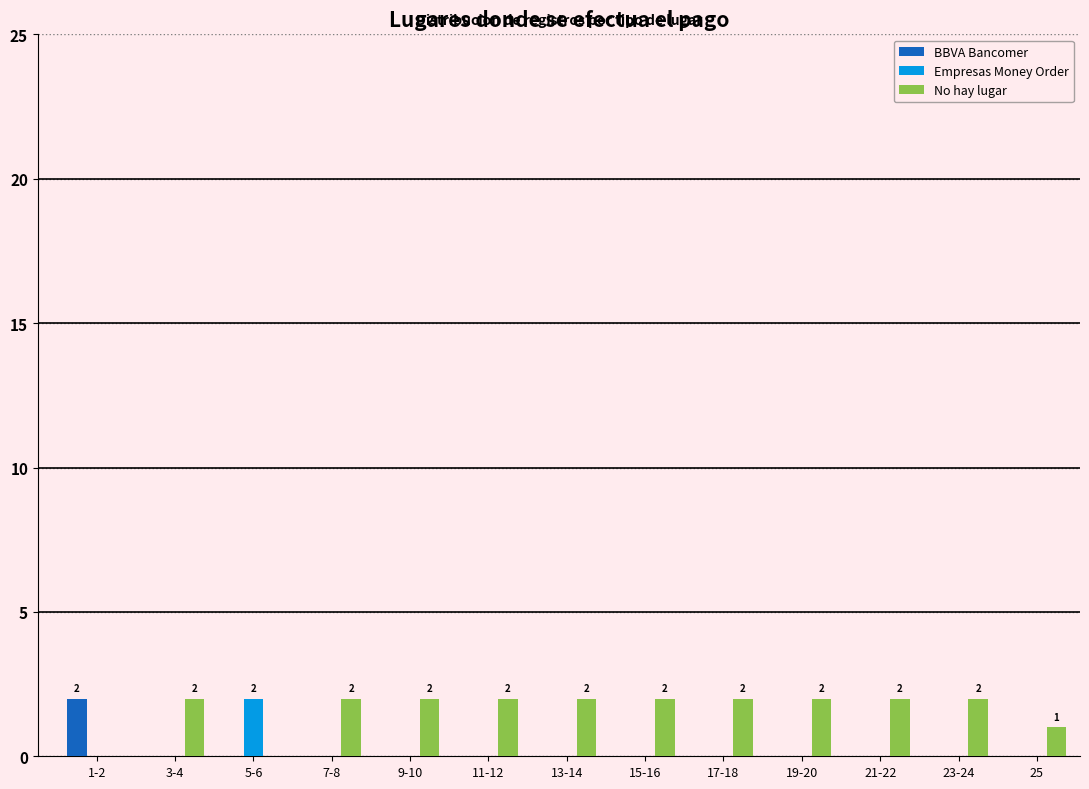

Are the bars horizontal?

No